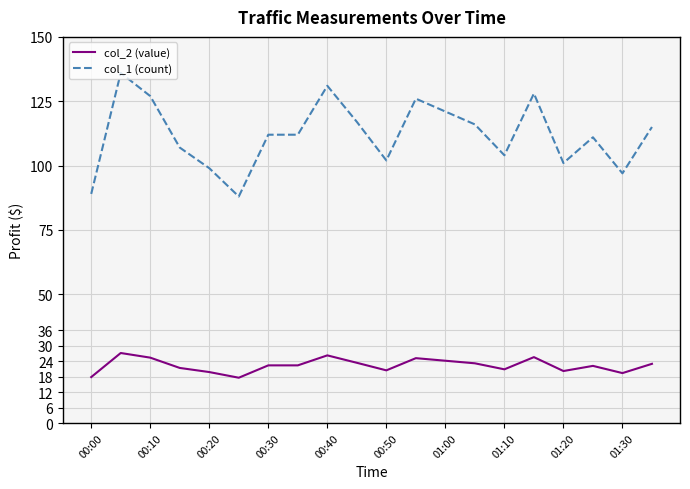

Which series has the widest spread of values?

col_1 (count)